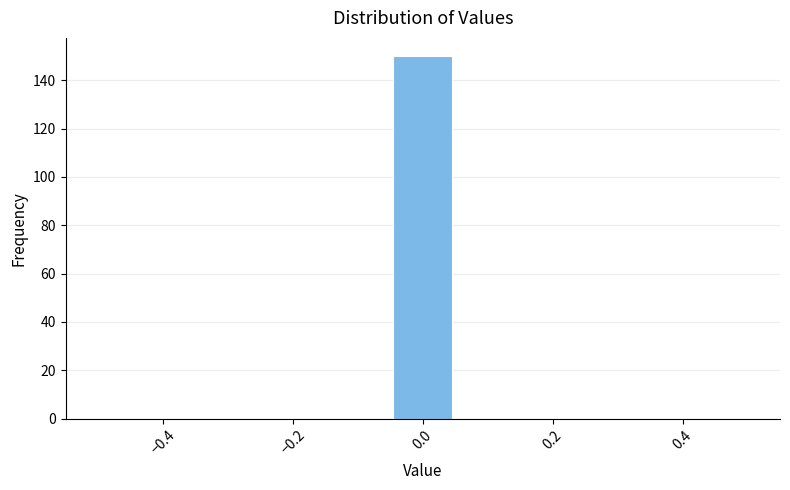

How tall is the bar that spans -0.04 to 0.04 on the x-axis? Neither the bar edges nor the heights are printed on the chart, so give them approximately, as read against the axes.

150